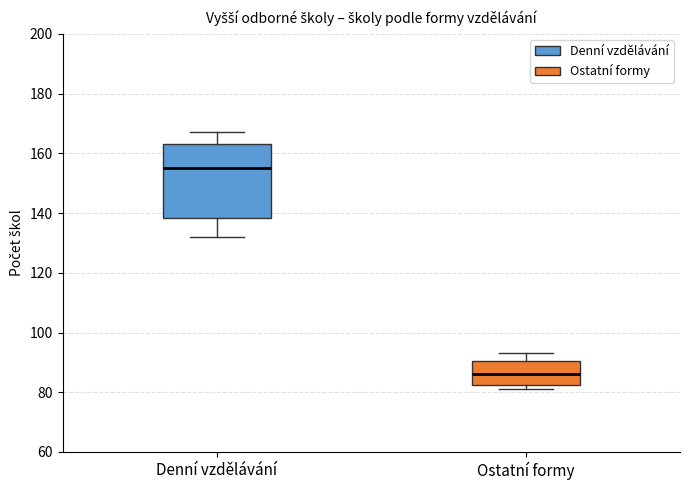

Which box has the lowest median line?

Ostatní formy